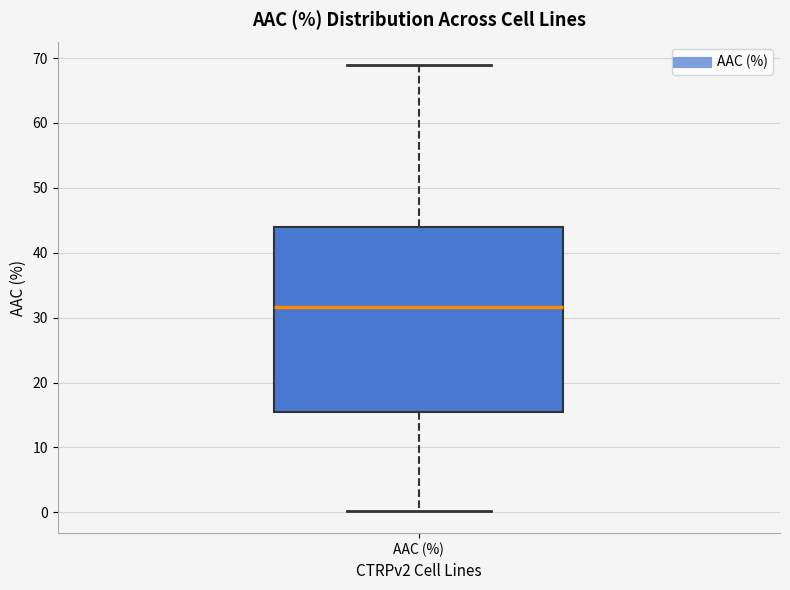

Read this box plot against the y-axis: the position of the median line, the range covered by the box, and the ends of both whiskers. The values are not printed on the chart, so give them approximately, as read against the axis.

median 32, box 15 to 44, whiskers 0 to 69